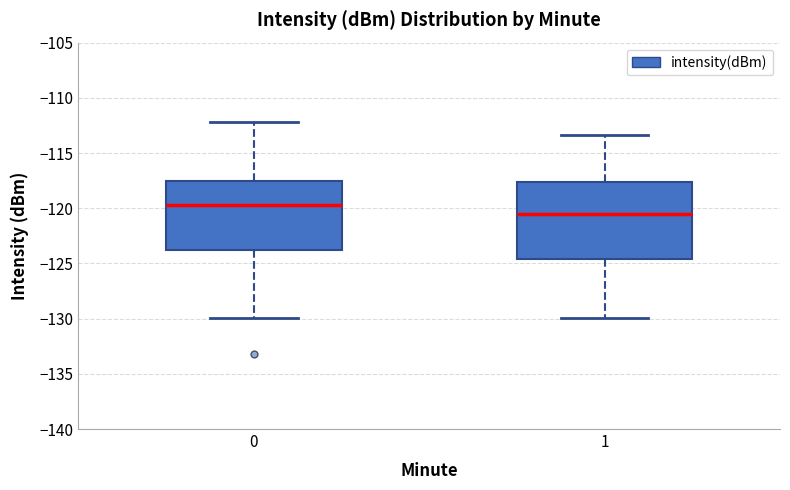

Which box's median line is the highest?

0